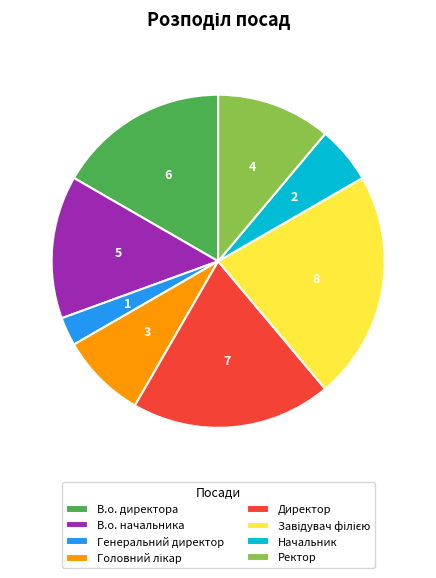

Is it true that В.о. директора is 27% of the pie?

False